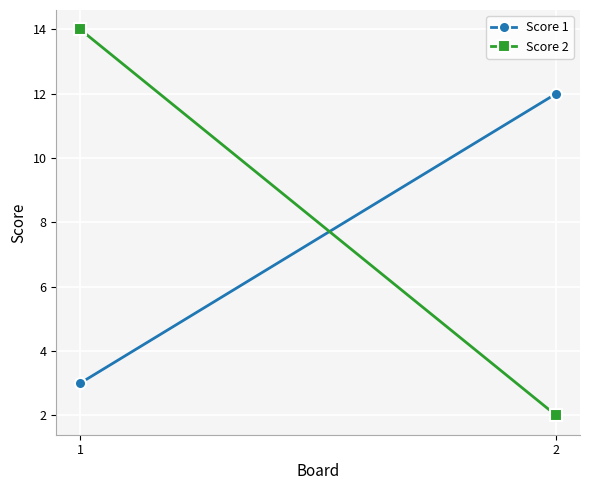

Count the Score 1 values in the range 3 to 12.

2